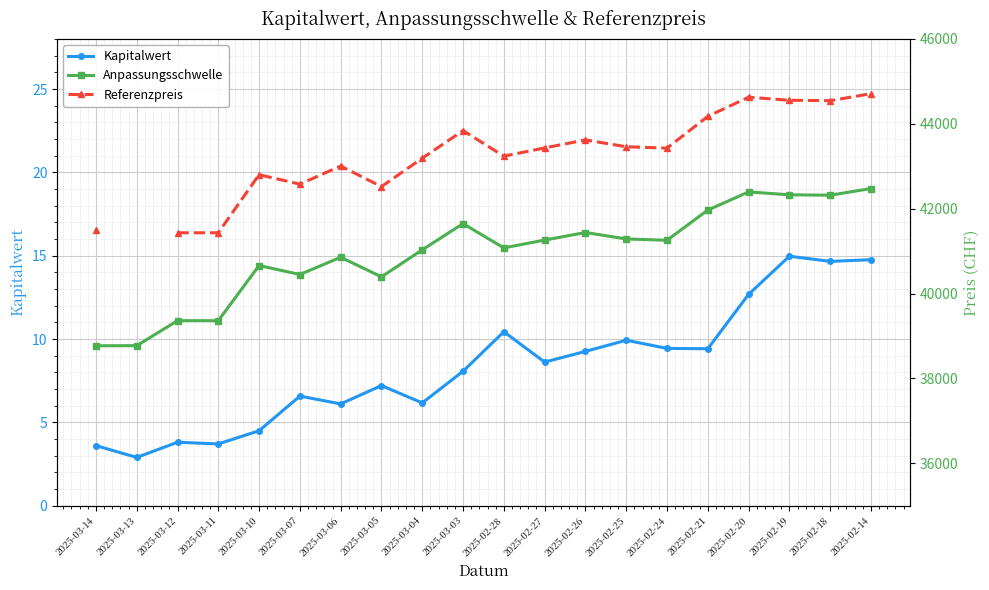

How many data points does each series have?

20